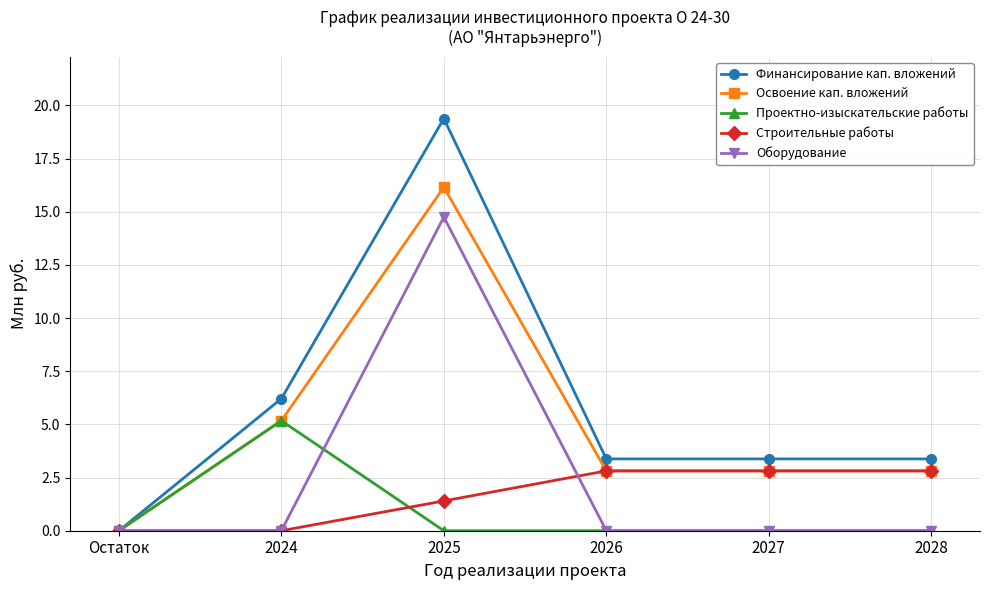

Where is the first local maximum for Оборудование?

2025